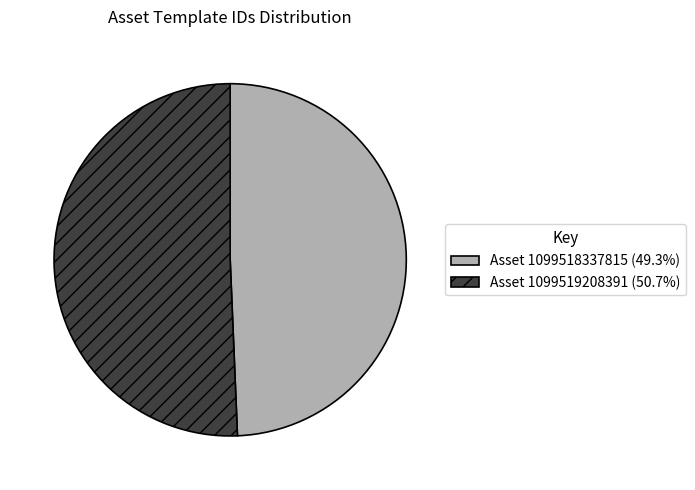

Does Asset 1099519208391 (50.7%) represent more than half of the total?

Yes